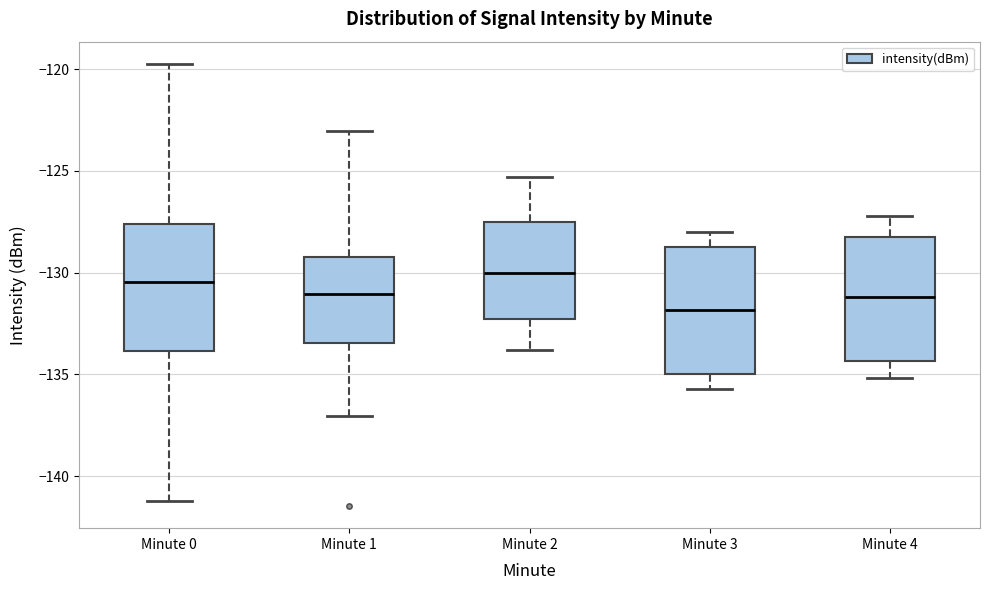

Which box's median line is the lowest?

Minute 3